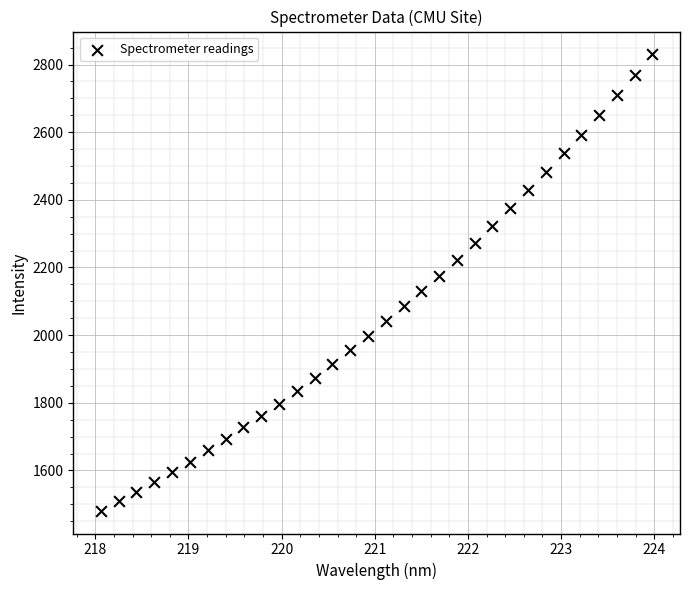

What is the range of Y values (max minus min)?

1349.0